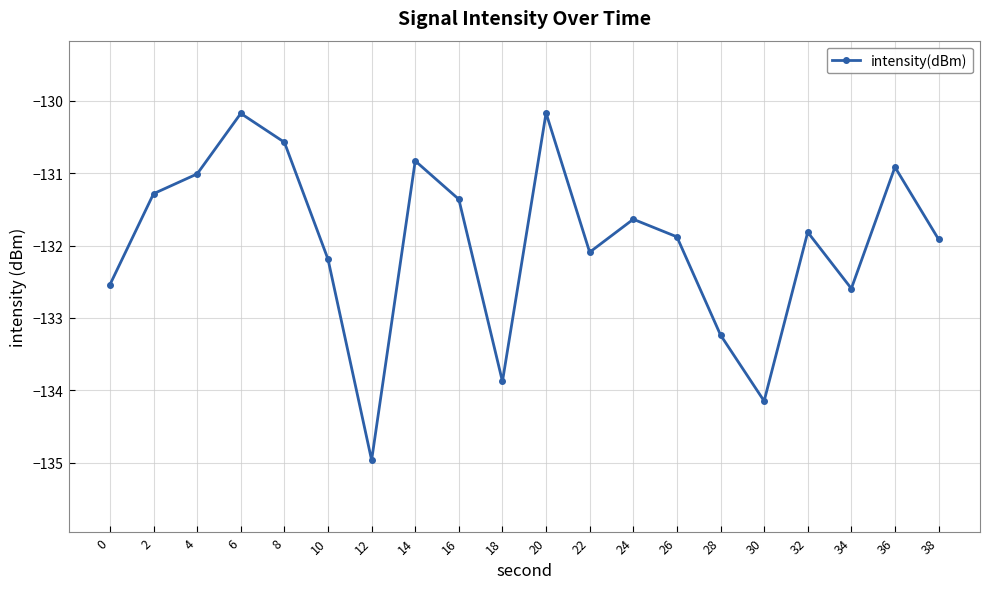

The chart shows a value of -132.6 at 34. True or false?

True